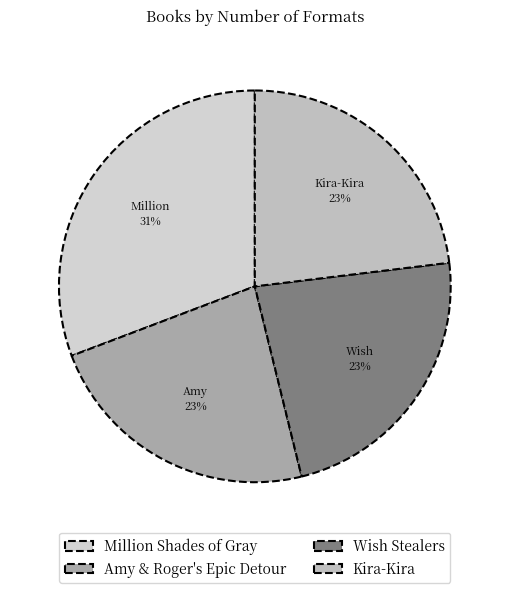

True or false: Amy & Roger's Epic Detour accounts for 23% of the total.

True